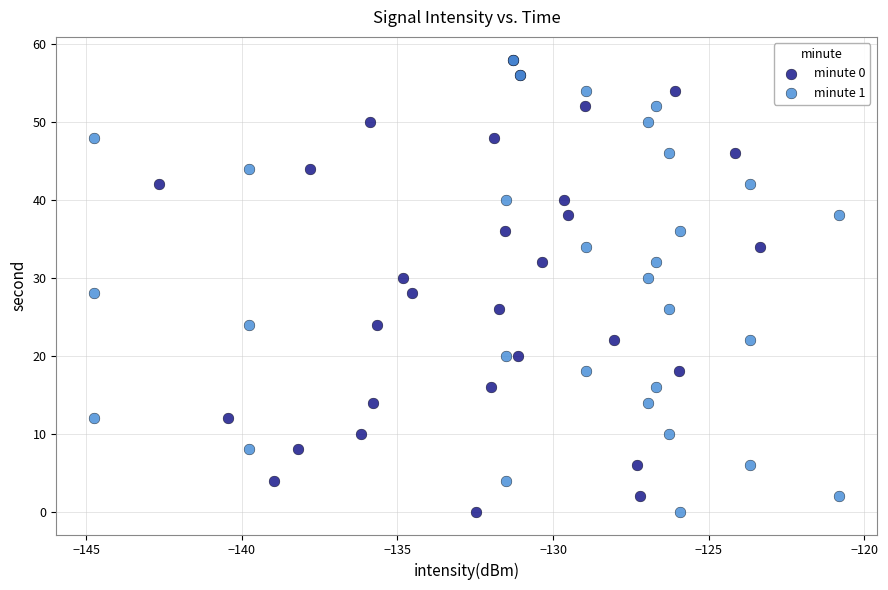

What are all the series names shown in the legend?

minute 0, minute 1